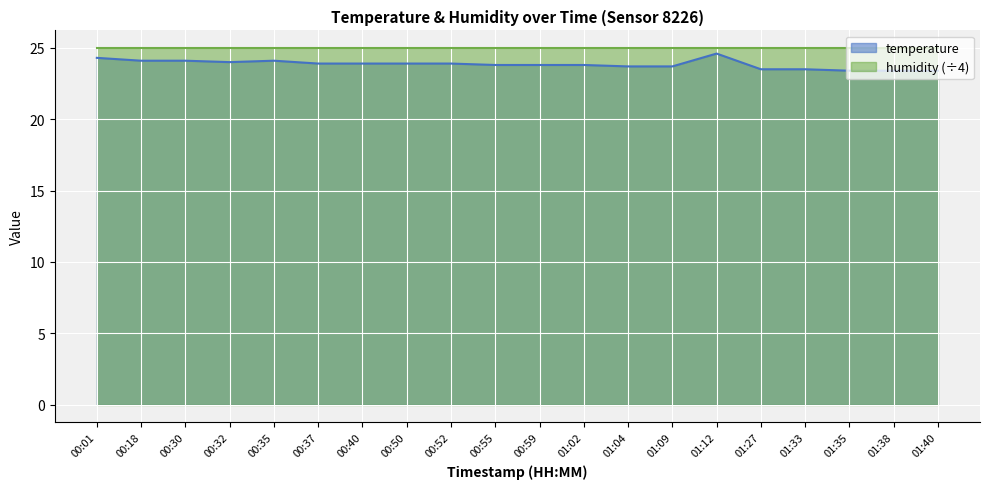

Does the chart display data point markers on the line(s)?

No